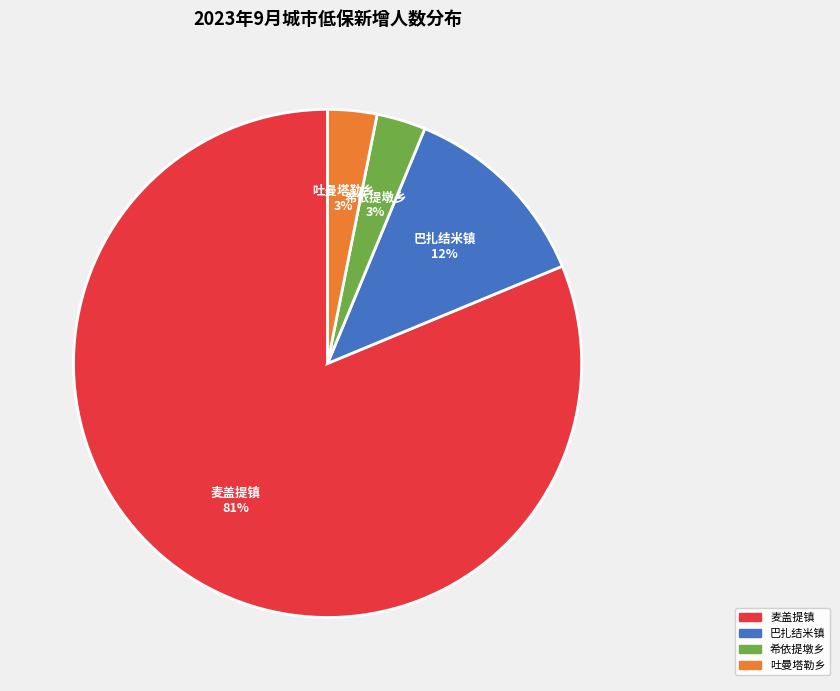

Does any single category account for the majority?

Yes